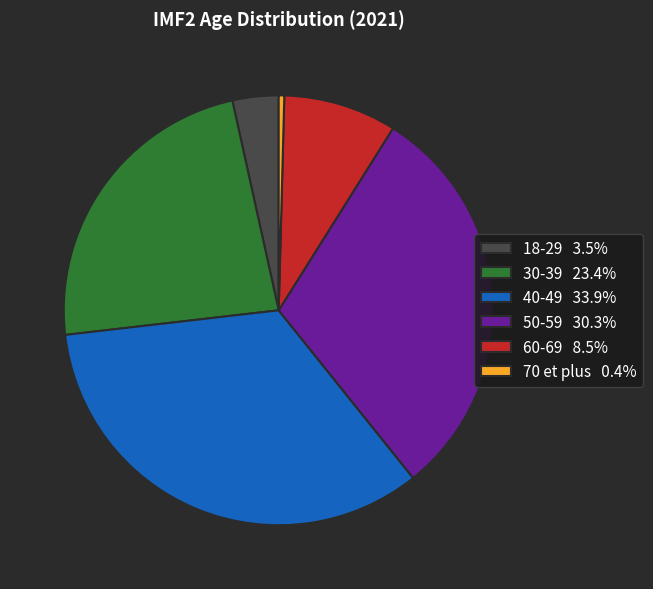

Count the number of slices in the pie.

6